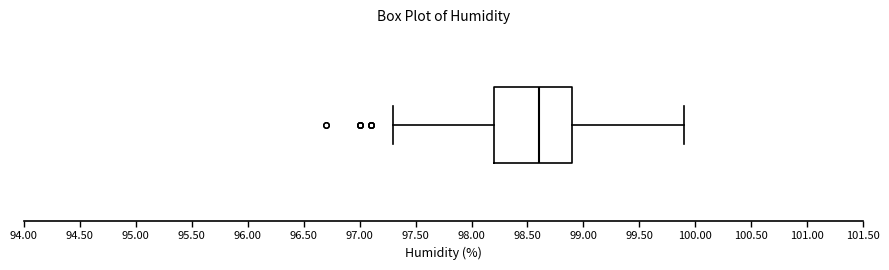

Where does the left whisker of the box end on the x-axis? The values are not printed on the chart, so give them approximately, as read against the axis.

97.3